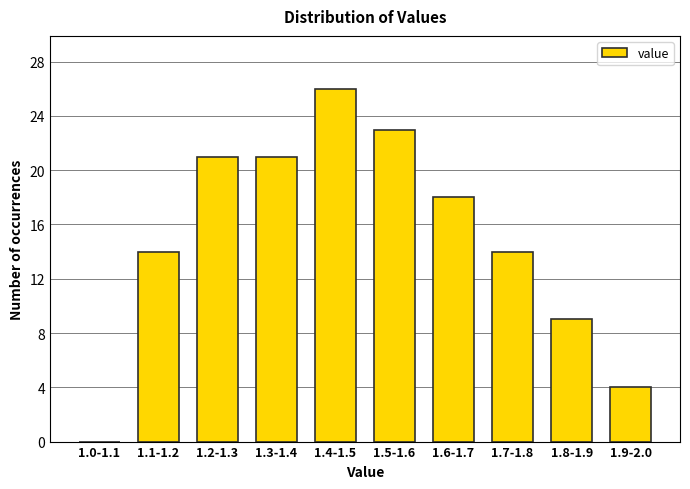

Reading right to left, what are all the values shown in this chart?

1.9-2.0=4	1.8-1.9=9	1.7-1.8=14	1.6-1.7=18	1.5-1.6=23	1.4-1.5=26	1.3-1.4=21	1.2-1.3=21	1.1-1.2=14	1.0-1.1=0